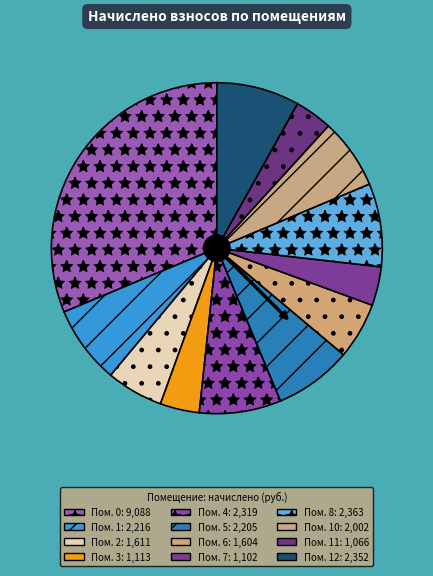

Rank the categories by value from highest to lowest.

0, 8, 12, 4, 1, 5, 10, 2, 6, 3, 7, 11